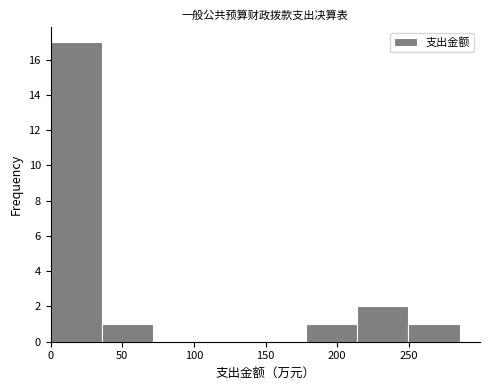

How tall is the bar that spans 180 to 215 on the x-axis? Neither the bar edges nor the heights are printed on the chart, so give them approximately, as read against the axes.

1